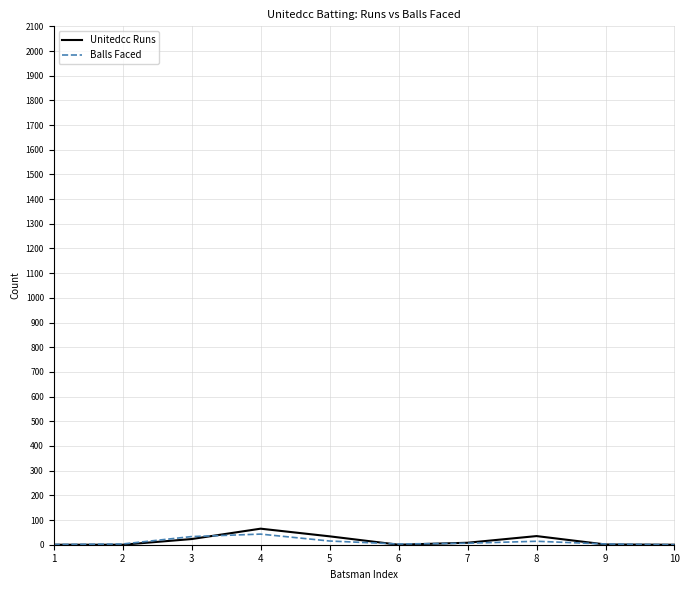

Does the chart have visible grid lines?

Yes